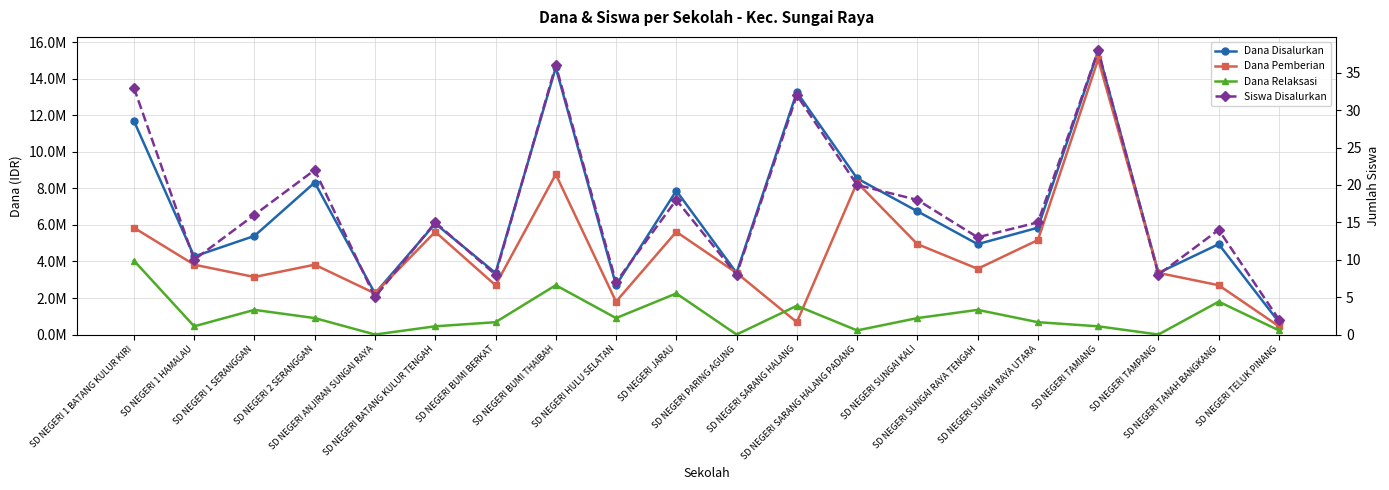

Is the value of Dana Pemberian at SD NEGERI 1 SERANGGAN greater than the value of Dana Relaksasi at SD NEGERI BATANG KULUR TENGAH?

Yes